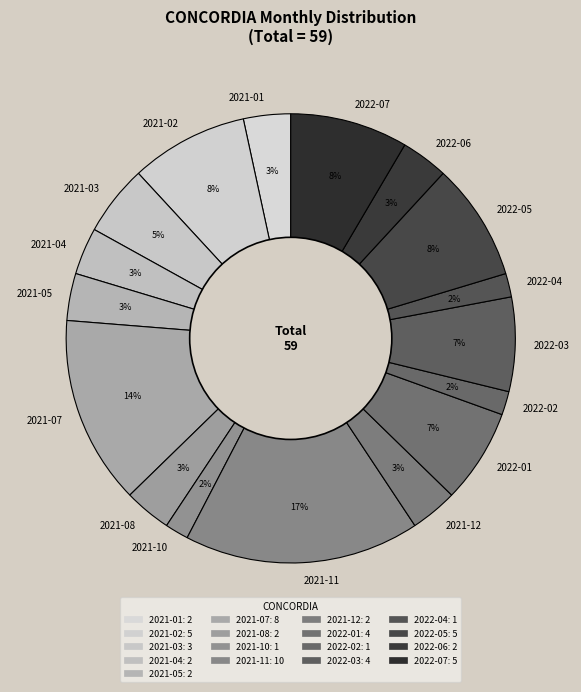

Count the number of slices in the pie.

17